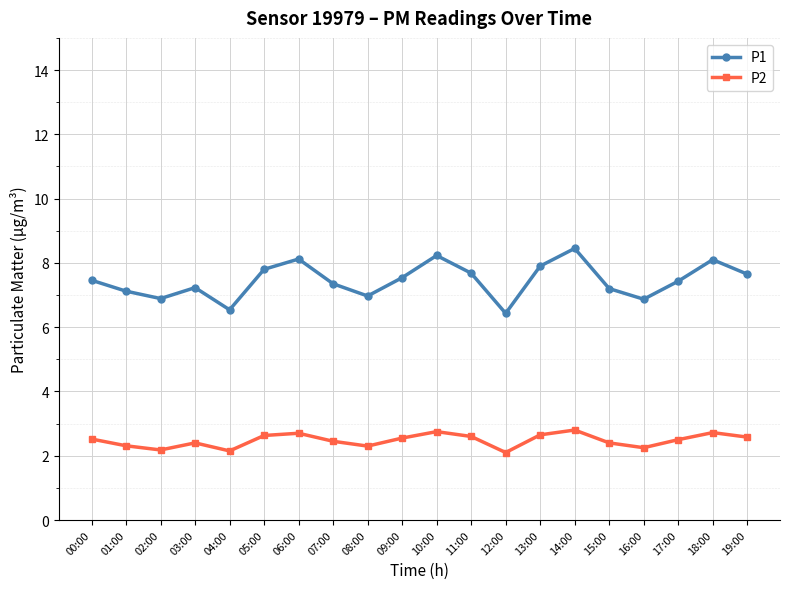

How many interior local peaks does the P1 series have?

5